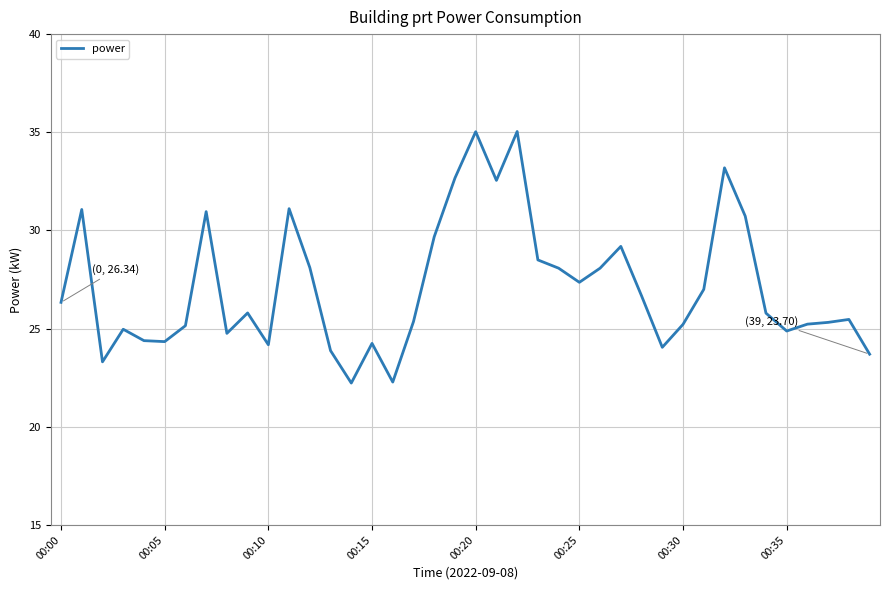

What is the maximum value shown in the chart?

35.0